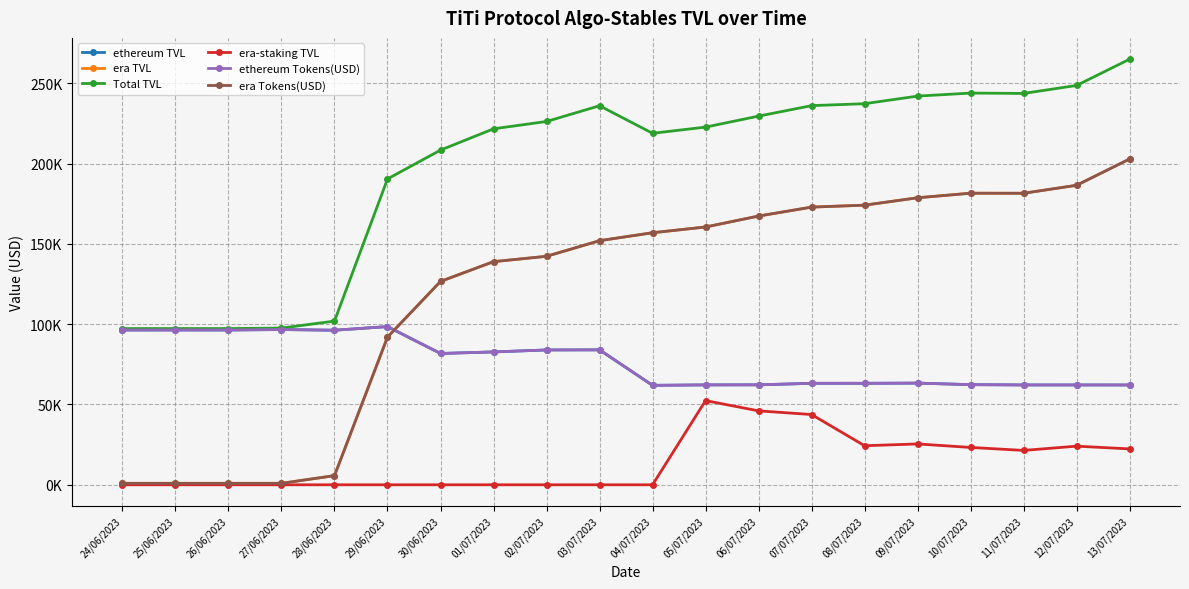

Between 27/06/2023 and 03/07/2023, which series saw the biggest shift?

era TVL